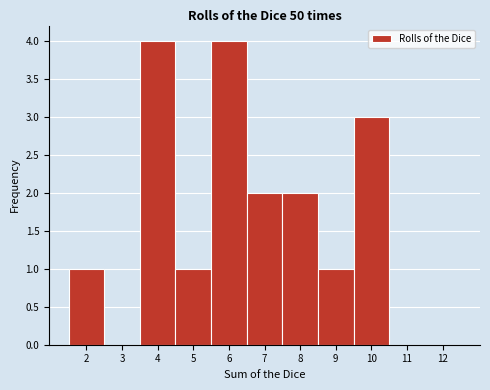

Reading left to right, list every bar in this chart as the range it spans on the x-axis followed by its height. The values are not printed on the chart, so give them approximately, as read against the axis.

1.5 to 2.5: 1
2.5 to 3.5: 0
3.5 to 4.5: 4
4.5 to 5.5: 1
5.5 to 6.5: 4
6.5 to 7.5: 2
7.5 to 8.5: 2
8.5 to 9.5: 1
9.5 to 10.5: 3
10.5 to 11.5: 0
11.5 to 12.5: 0